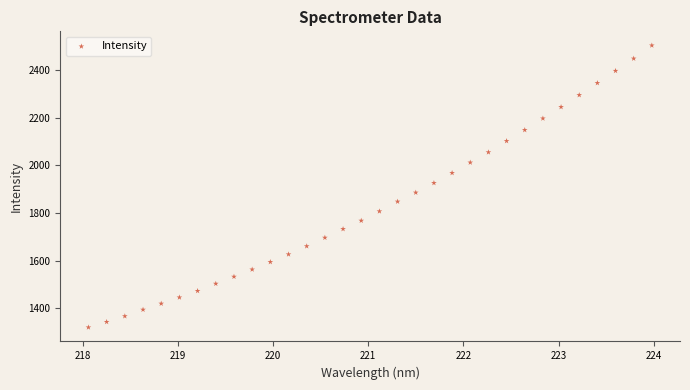

What is the range of X values (max minus min)?

5.9